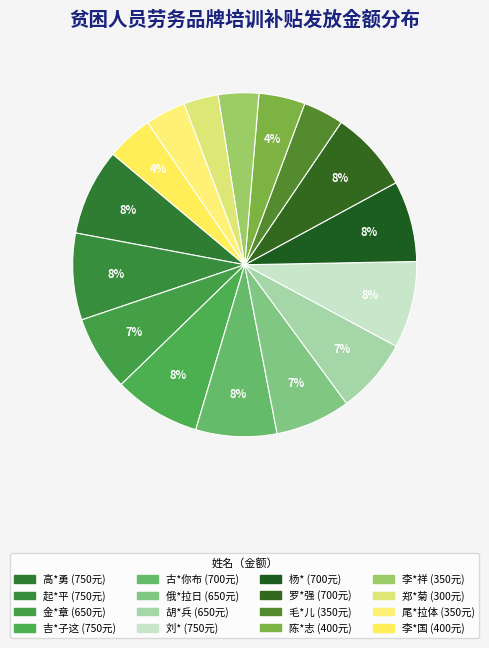

Count the number of slices in the pie.

16